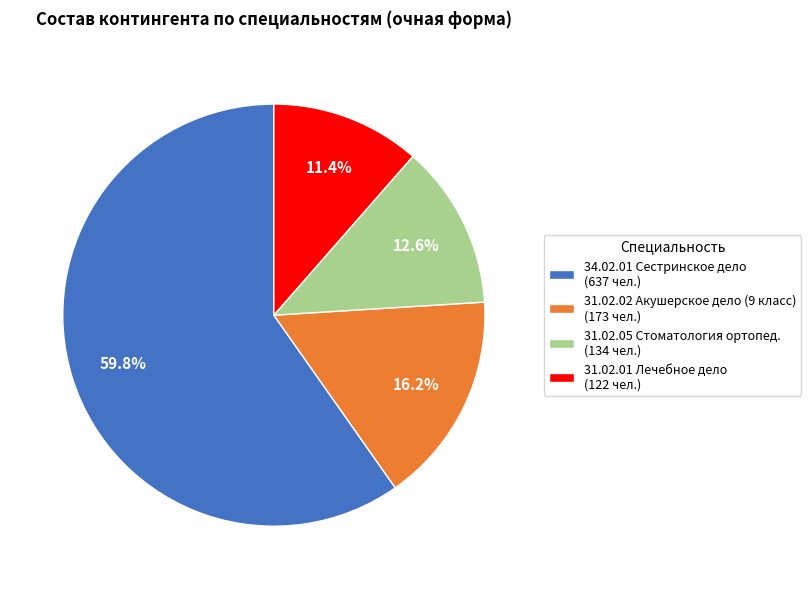

How much of the chart is everything except 34.02.01 Сестринское дело (637 чел.)?

40.2%